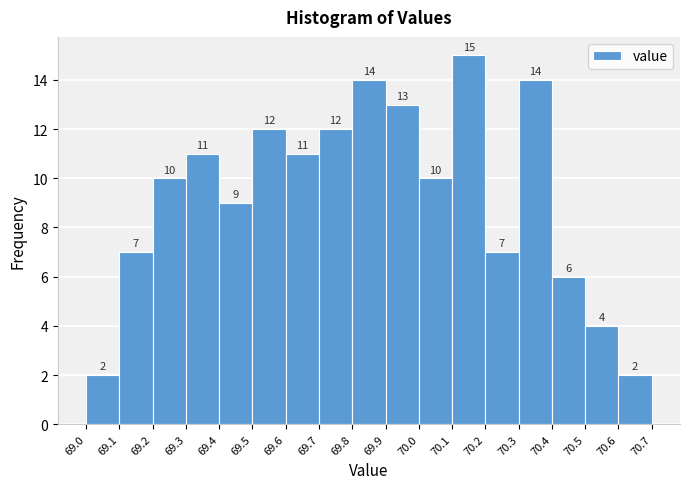

Which range on the x-axis has the tallest bar?

70.1 to 70.2